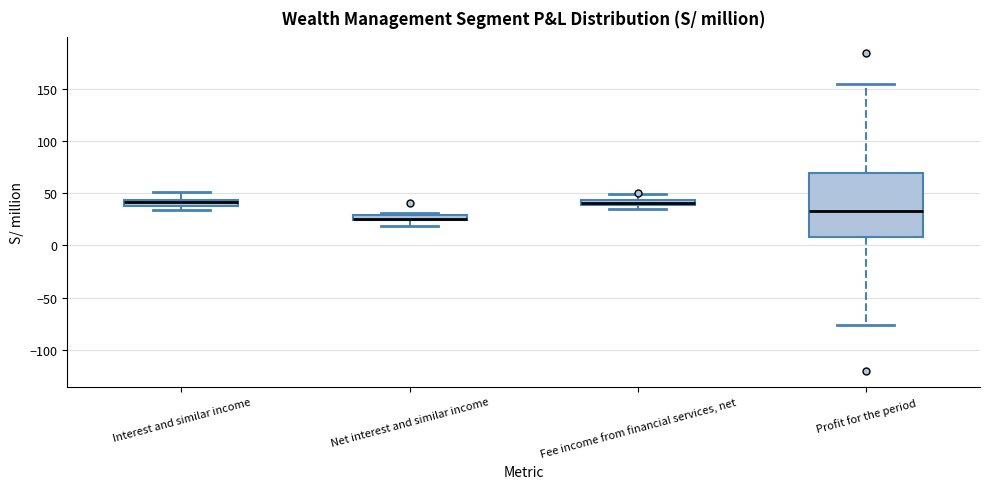

Where is the upper edge of the box for Net interest and similar income on the y-axis? The values are not printed on the chart, so give them approximately, as read against the axis.

30